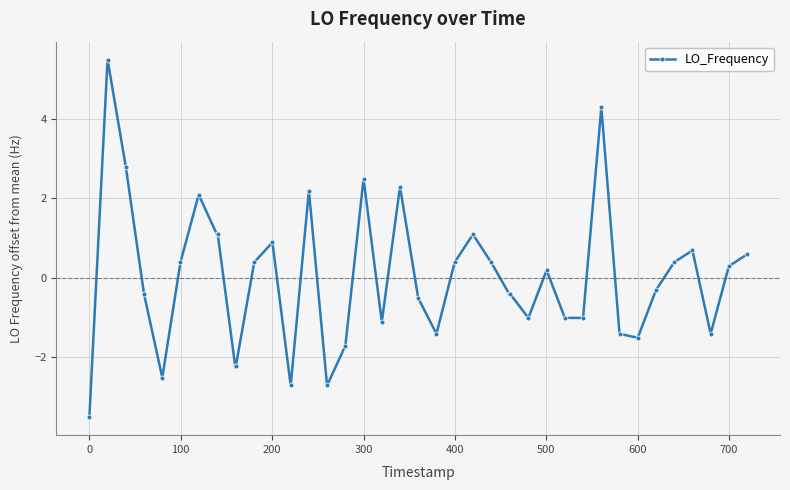

True or false: there are more than 0 points higher than both neighbors.

True